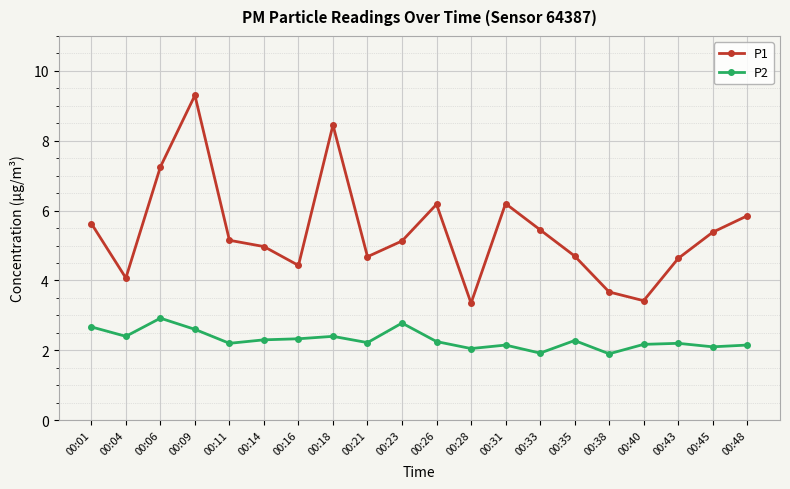

Count the number of categories in the chart.

20